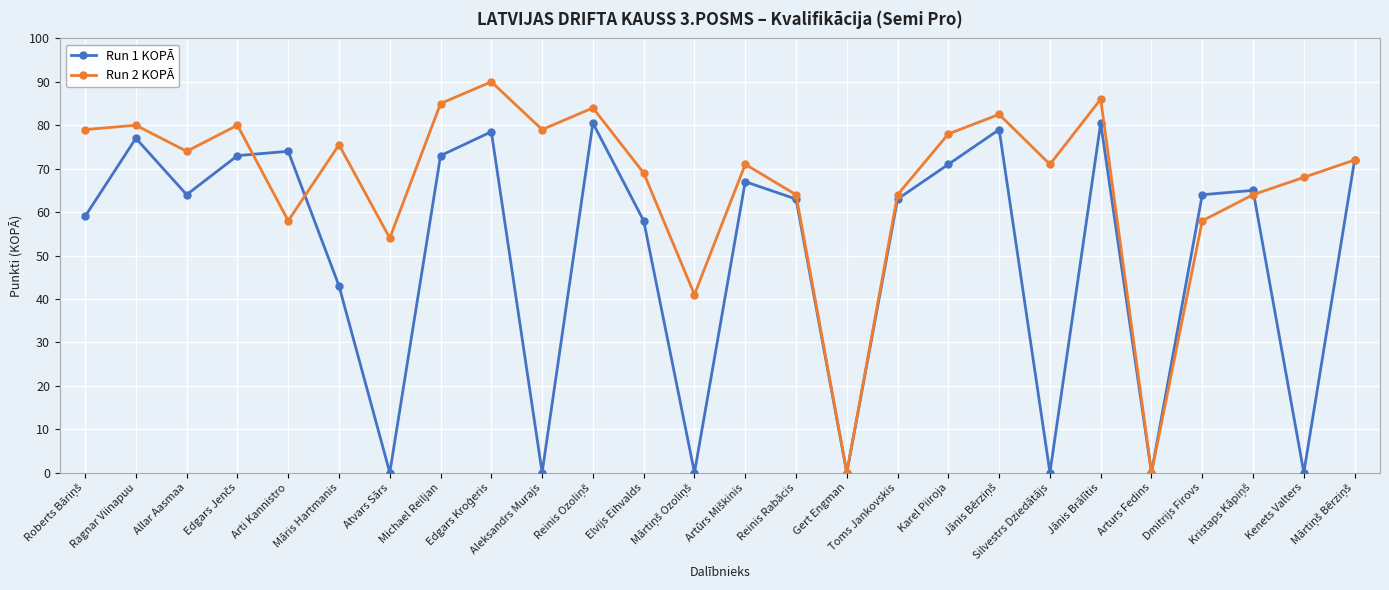

Does the chart display data point markers on the line(s)?

Yes